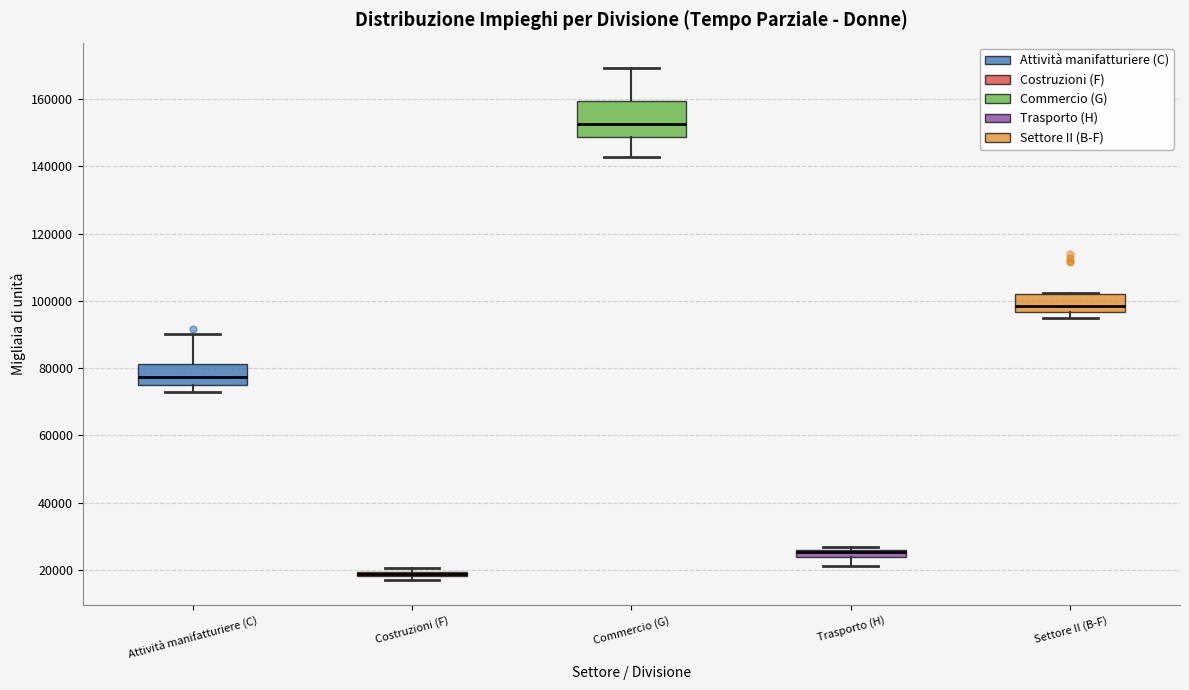

Where does the median line of the box for Settore II (B-F) sit on the y-axis? The values are not printed on the chart, so give them approximately, as read against the axis.

98000